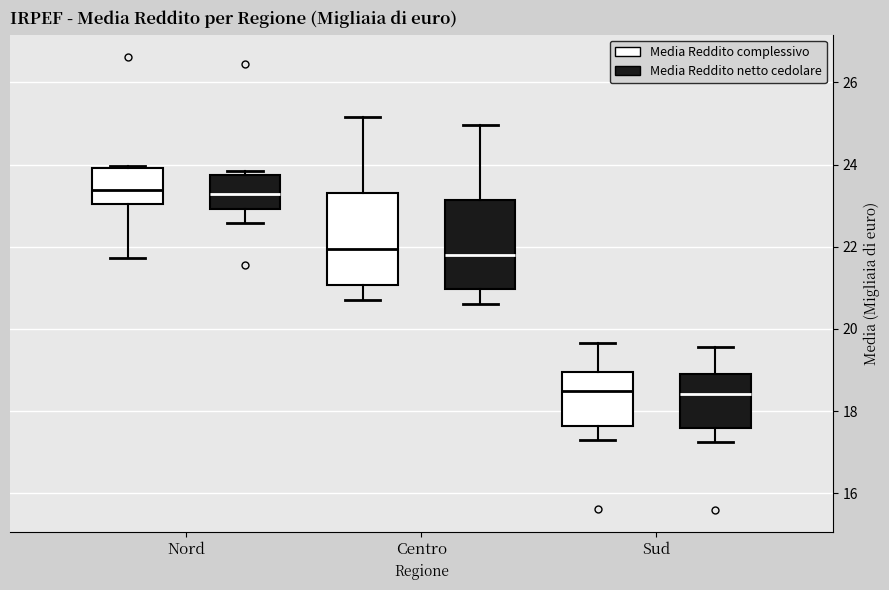

Where is the upper edge of the box for Centro (Media Reddito complessivo) on the y-axis? The values are not printed on the chart, so give them approximately, as read against the axis.

23.4